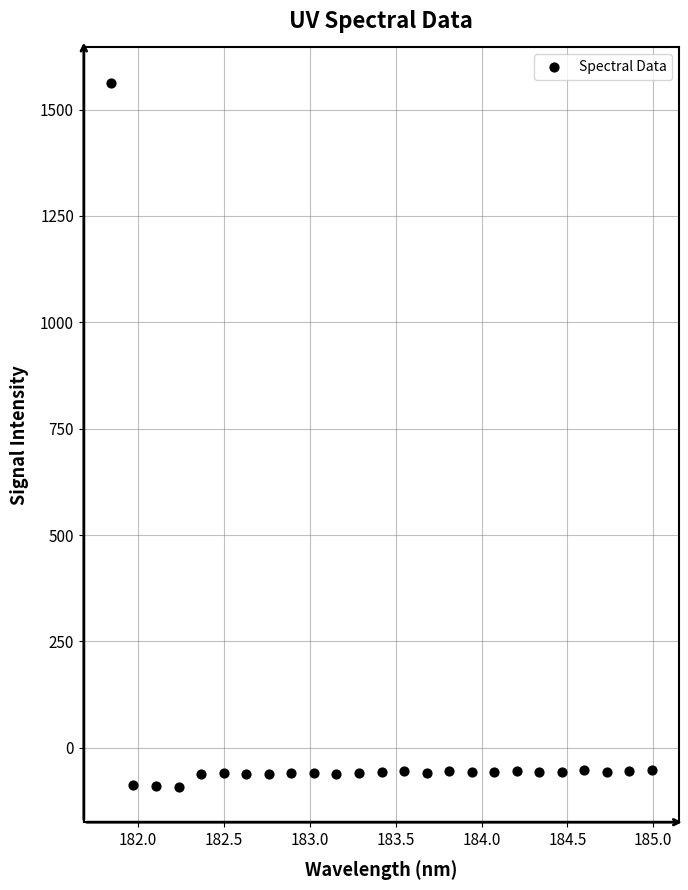

What is the range of X values (max minus min)?

3.1